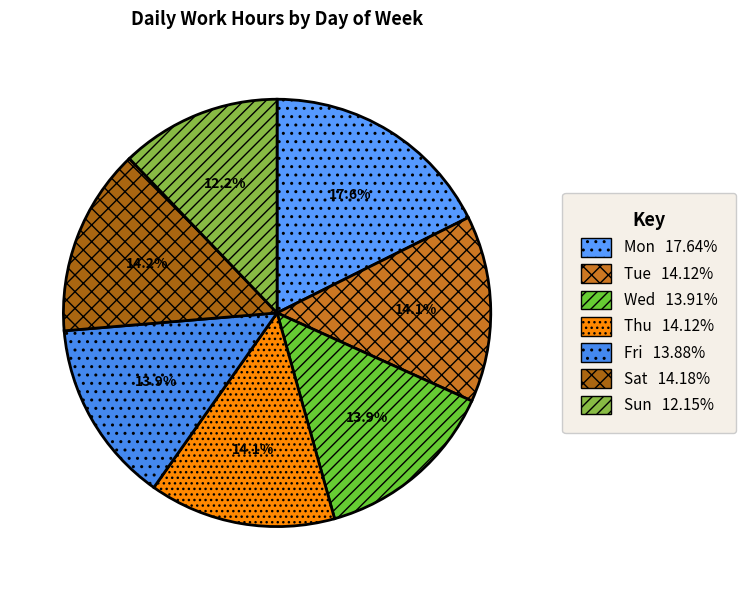

Is Mon the majority of the pie?

No